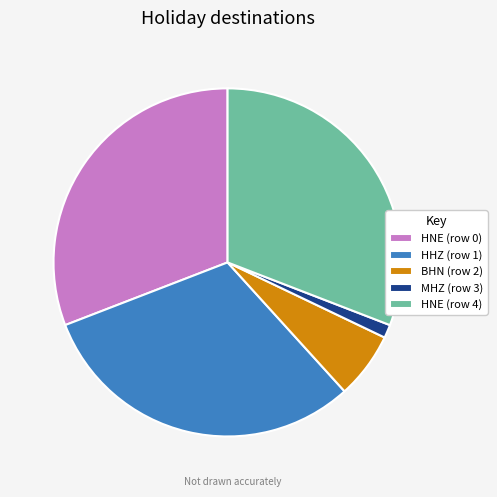

Combined, do MHZ (row 3) and HNE (row 4) account for over 50%?

No